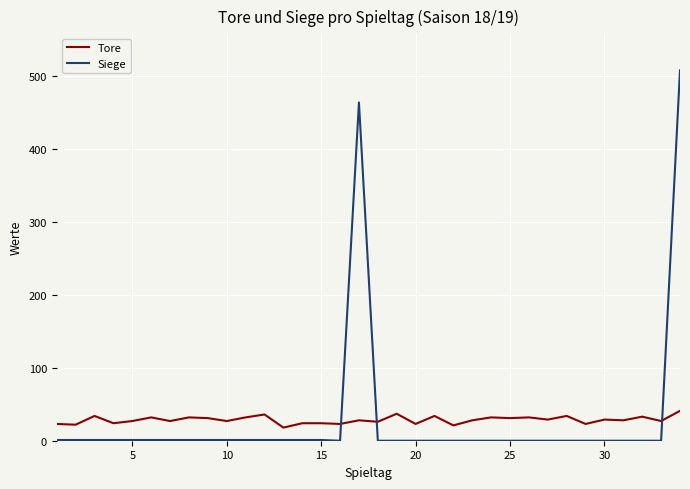

List the series in order of their peak value, lowest first.

Tore, Siege